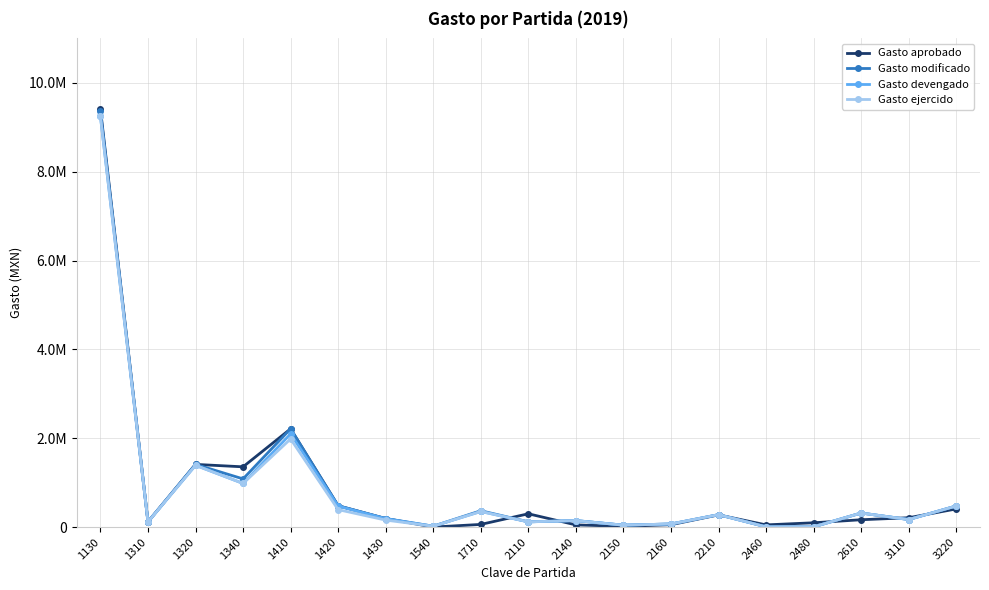

Where is Gasto ejercido nearest to the value 4625535?

1410